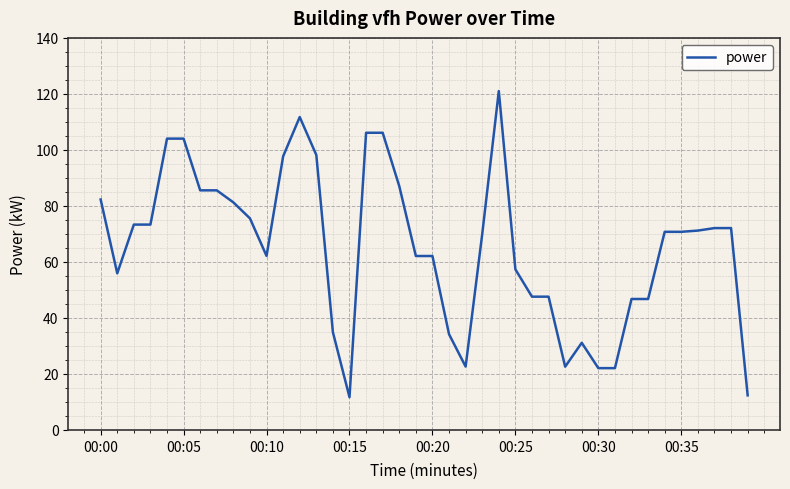

True or false: there are more than 0 points higher than both neighbors.

True